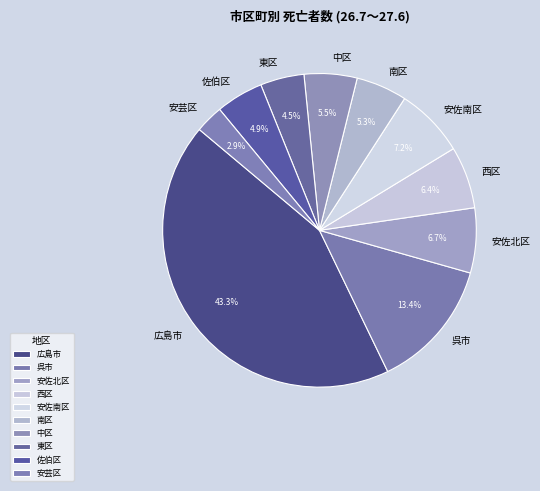

What percentage is NOT represented by 東区?

95.5%